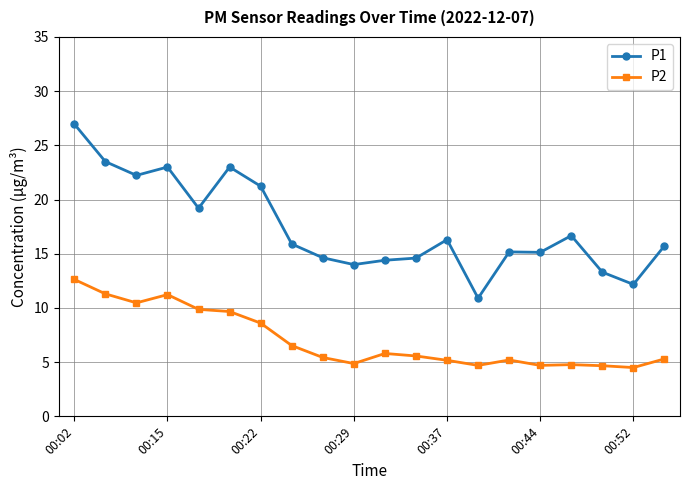

What is the sum of all P1 values?

348.0